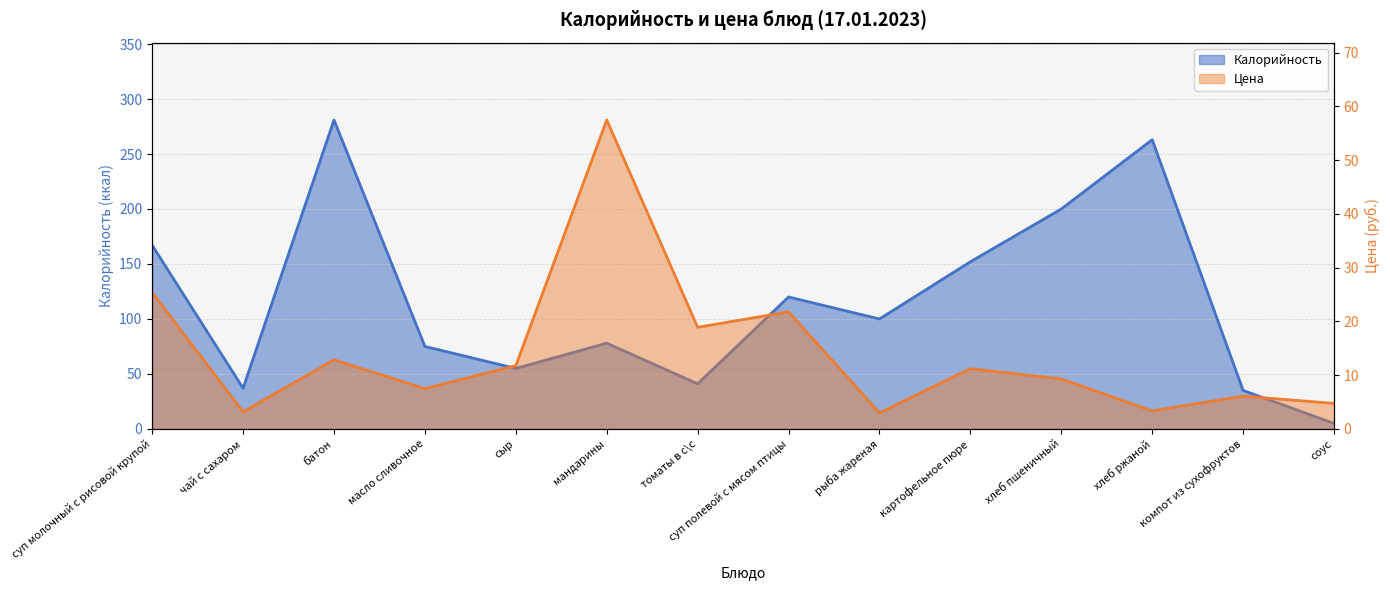

What is the label of the 14th point from the right?

суп молочный с рисовой крупой